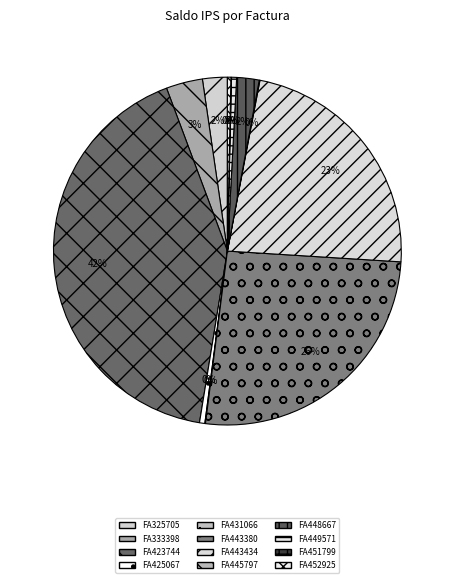

The FA451799 slice represents 0% of the pie. True or false?

True